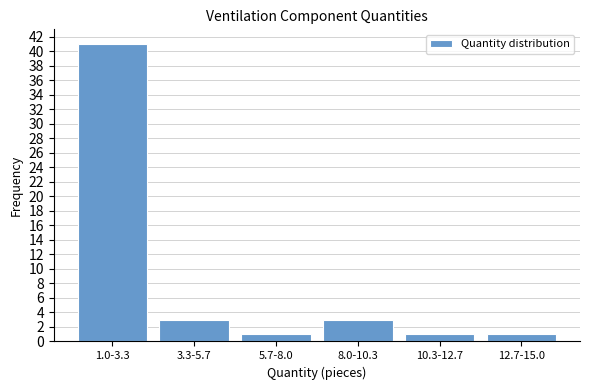

Reading left to right, extract all data points from this chart.

41	3	1	3	1	1